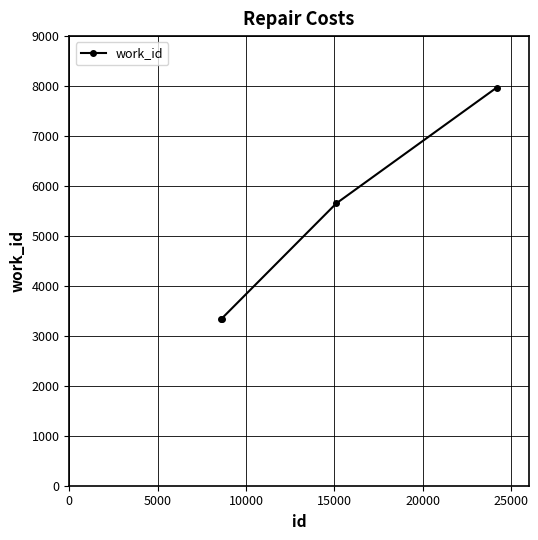

Is this an area chart (filled region under the line)?

No